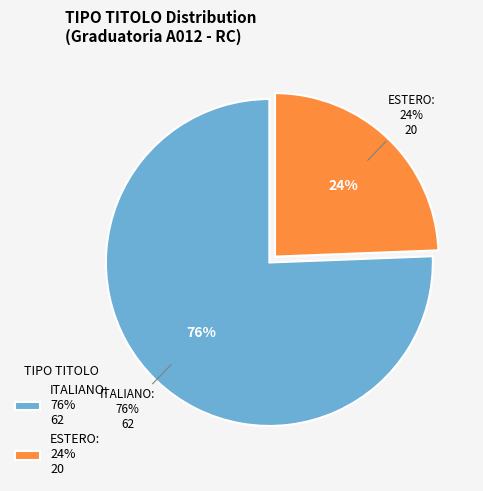

Rank the categories by value from highest to lowest.

ITALIANO, ESTERO